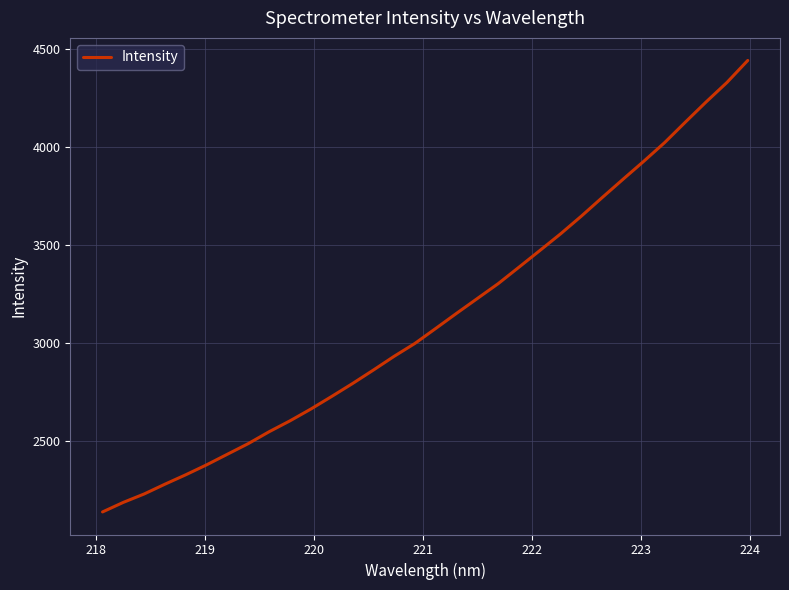

What is the greatest value displayed?

4441.6